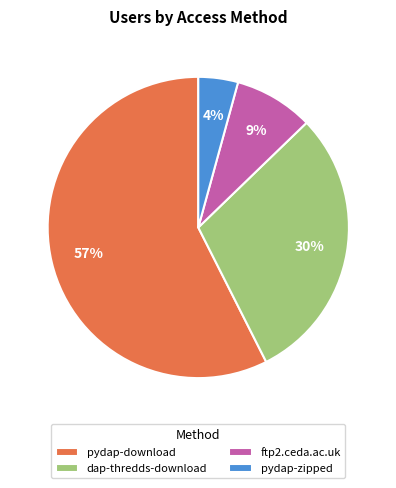

To the nearest percent, what is the combined percentage of pydap-download and ftp2.ceda.ac.uk?

66%